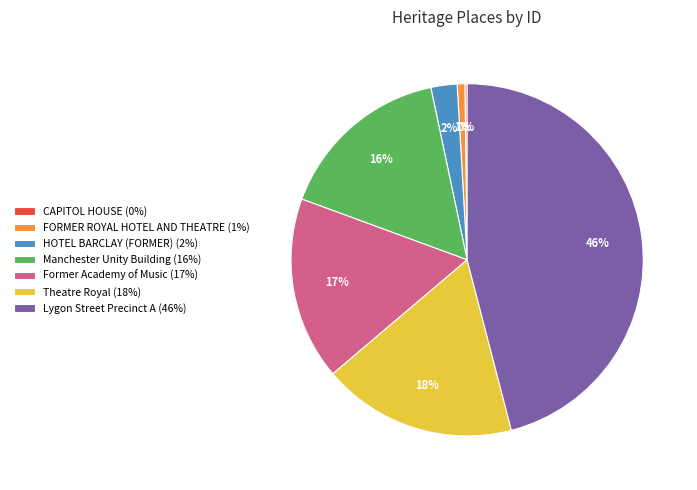

Approximately how many times larger is the value at Lygon Street Precinct A (46%) compared to Former Academy of Music (17%)?

2.7